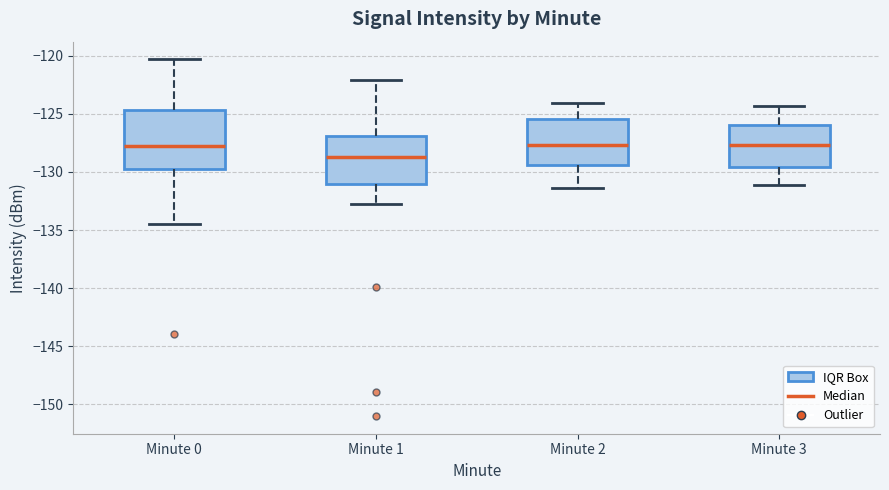

Reading left to right, read every box against the y-axis: the position of its median line, the range the box covers, and the ends of its whiskers. The values are not printed on the chart, so give them approximately, as read against the axis.

Minute 0: median -128.0, box -129.5 to -124.5, whiskers -134.5 to -120.5
Minute 1: median -128.5, box -131.0 to -127.0, whiskers -133.0 to -122.0
Minute 2: median -127.5, box -129.5 to -125.5, whiskers -131.5 to -124.0
Minute 3: median -127.5, box -129.5 to -126.0, whiskers -131.0 to -124.5